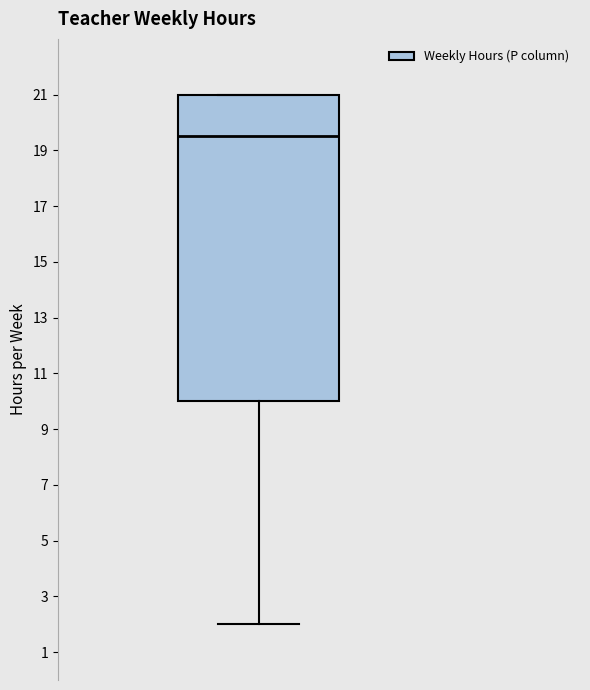

Transcribe this box plot: give where the median line is, the range the box spans, and where the two whiskers end, as read against the y-axis. The values are not printed on the chart, so give them approximately, as read against the axis.

median 19.6, box 10.0 to 21.0, whiskers 2.0 to 21.0